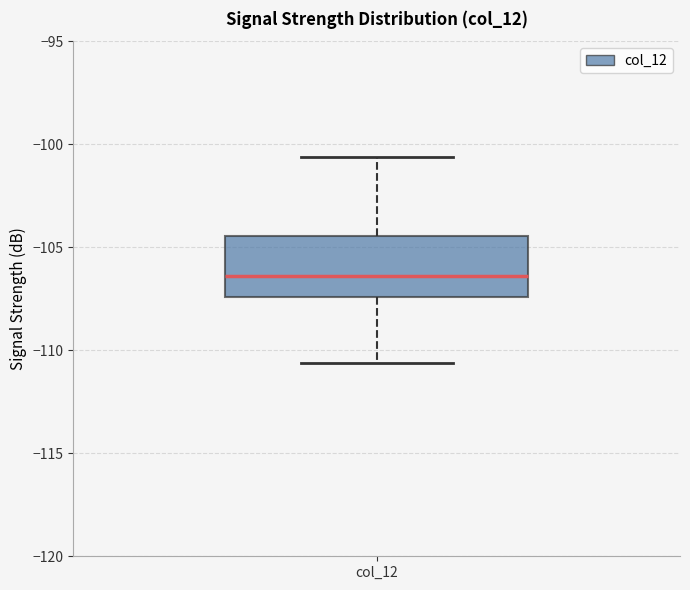

Transcribe this box plot: give where the median line is, the range the box spans, and where the two whiskers end, as read against the y-axis. The values are not printed on the chart, so give them approximately, as read against the axis.

median -106.5, box -107.5 to -104.5, whiskers -110.5 to -100.5